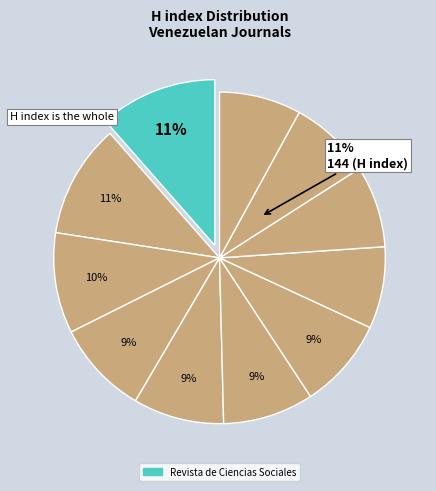

To the nearest percent, what is the difference between the largest and smallest slice percentages?

4%